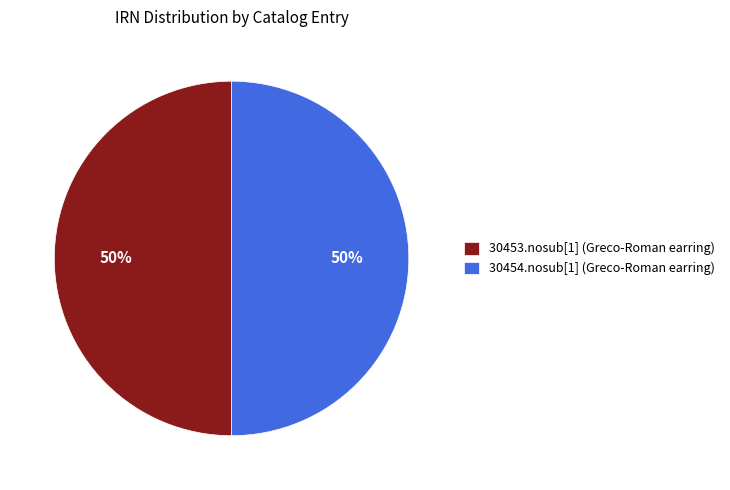

Approximately how many times larger is the value at 30453.nosub[1] (Greco-Roman earring) compared to 30454.nosub[1] (Greco-Roman earring)?

1.0